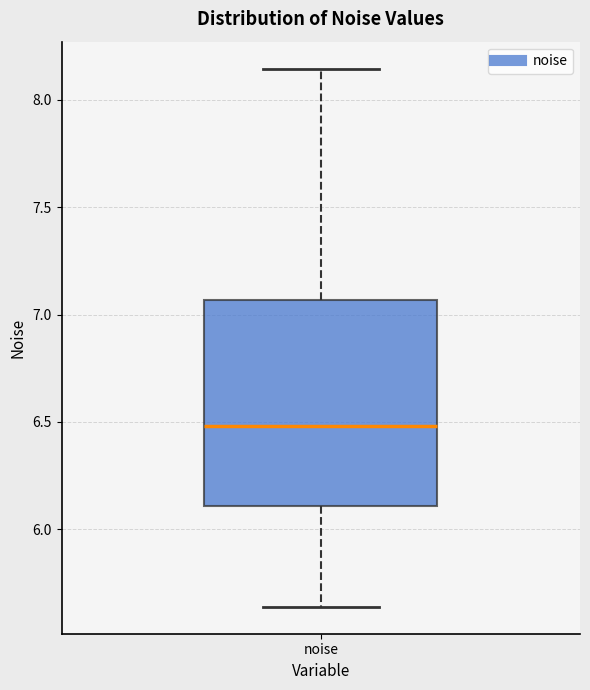

Where is the lower edge of the box for noise on the y-axis? The values are not printed on the chart, so give them approximately, as read against the axis.

6.10